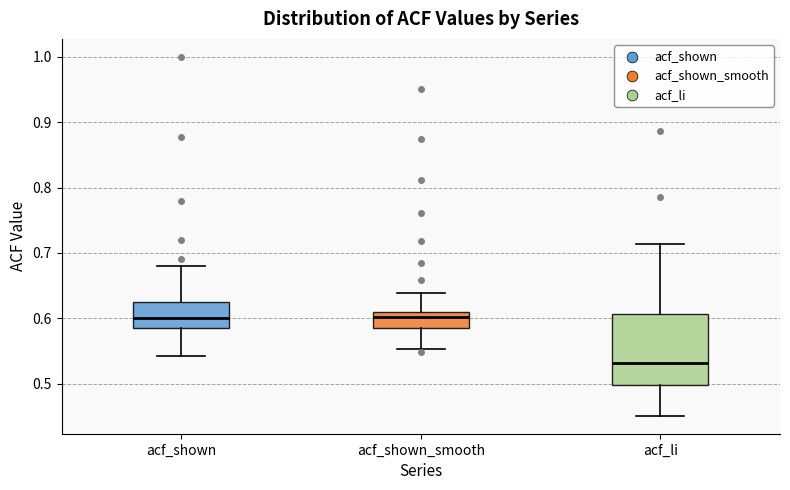

Reading left to right, transcribe this box plot: for each box, give where its median line is, the range the box spans, and where its two whiskers end, as read against the y-axis. The values are not printed on the chart, so give them approximately, as read against the axis.

acf_shown: median 0.60, box 0.58 to 0.63, whiskers 0.54 to 0.68
acf_shown_smooth: median 0.60, box 0.59 to 0.61, whiskers 0.55 to 0.64
acf_li: median 0.53, box 0.50 to 0.61, whiskers 0.45 to 0.71